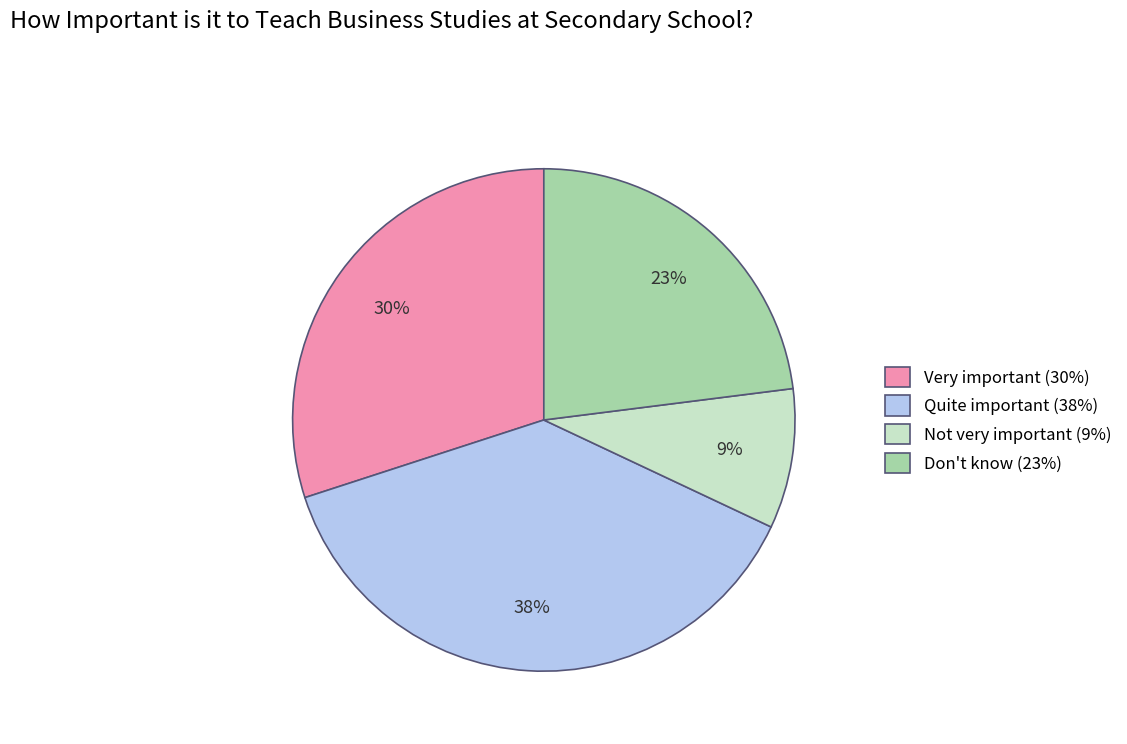

Count the number of slices in the pie.

4